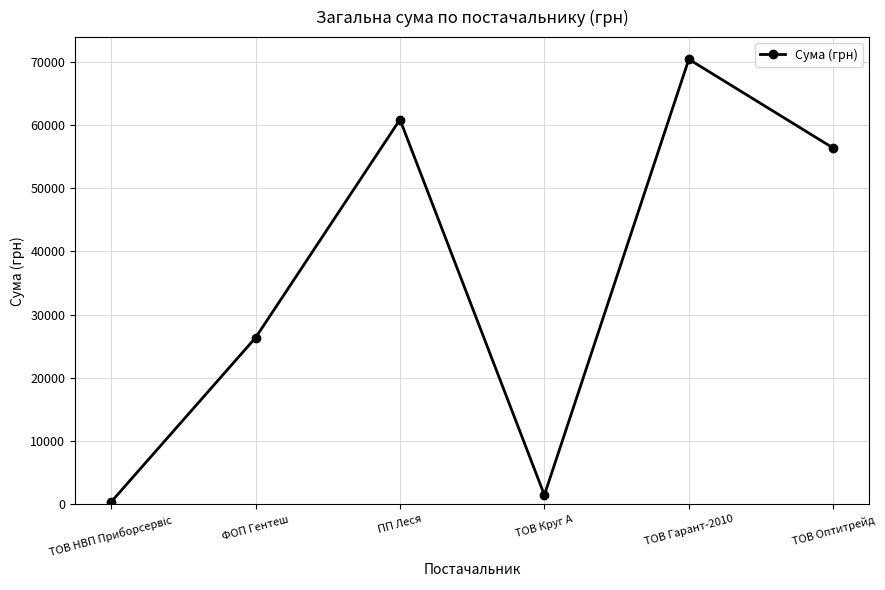

Where does the data first go above 56325?

ПП Леся